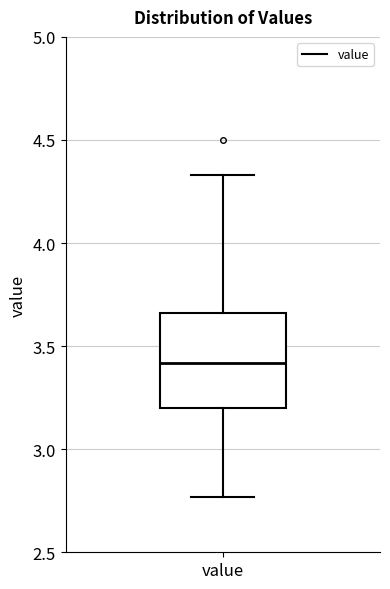

Transcribe this box plot: give where the median line is, the range the box spans, and where the two whiskers end, as read against the y-axis. The values are not printed on the chart, so give them approximately, as read against the axis.

median 3.40, box 3.20 to 3.65, whiskers 2.75 to 4.35